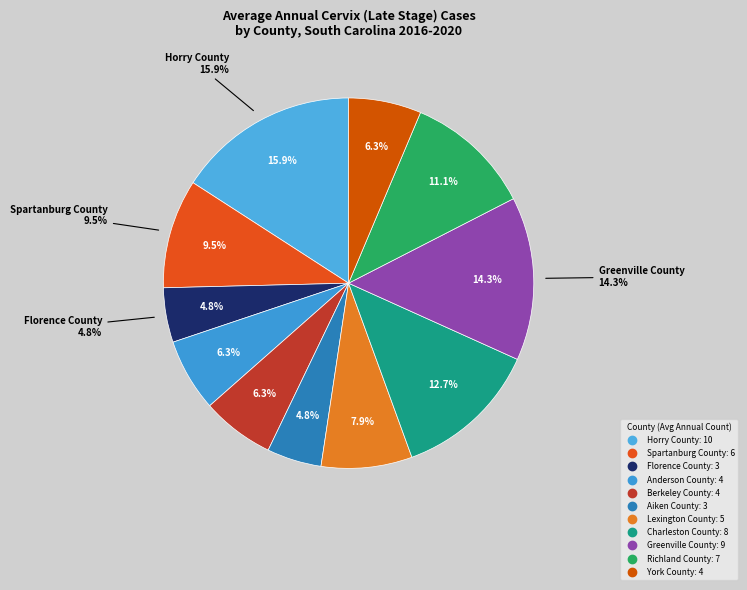

How many slices are in this pie chart?

11